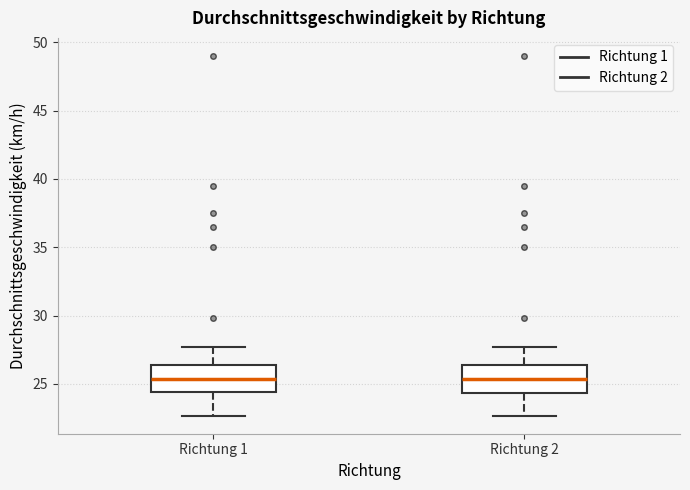

Reading left to right, transcribe this box plot: for each box, give where its median line is, the range the box spans, and where its two whiskers end, as read against the y-axis. The values are not printed on the chart, so give them approximately, as read against the axis.

Richtung 1: median 25.5, box 24.5 to 26.5, whiskers 22.5 to 27.5
Richtung 2: median 25.5, box 24.5 to 26.5, whiskers 22.5 to 27.5